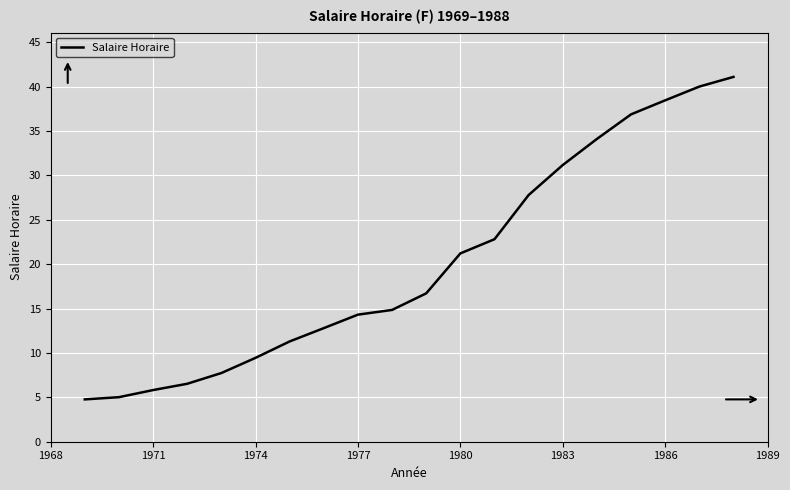

What is the difference between the maximum and minimum values?

36.3